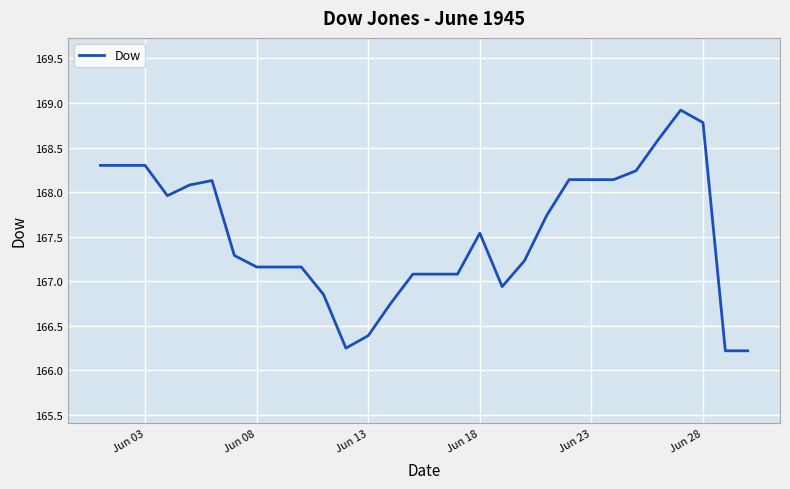

What is the greatest value displayed?

168.9